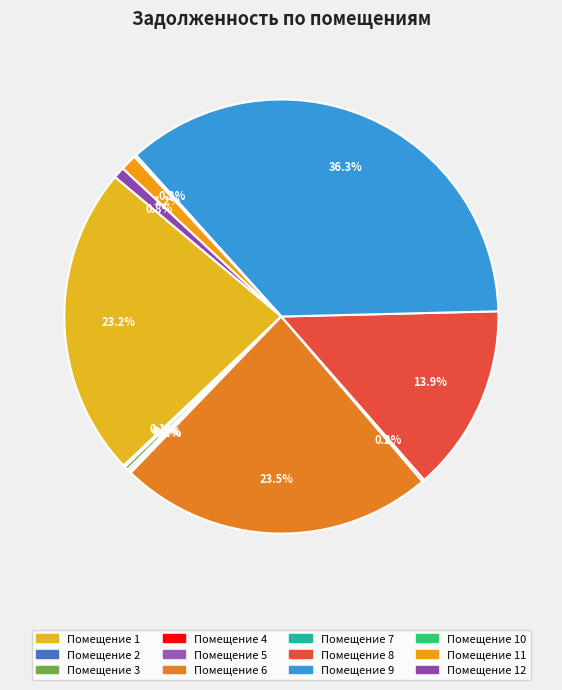

Is there a majority slice in this chart?

No